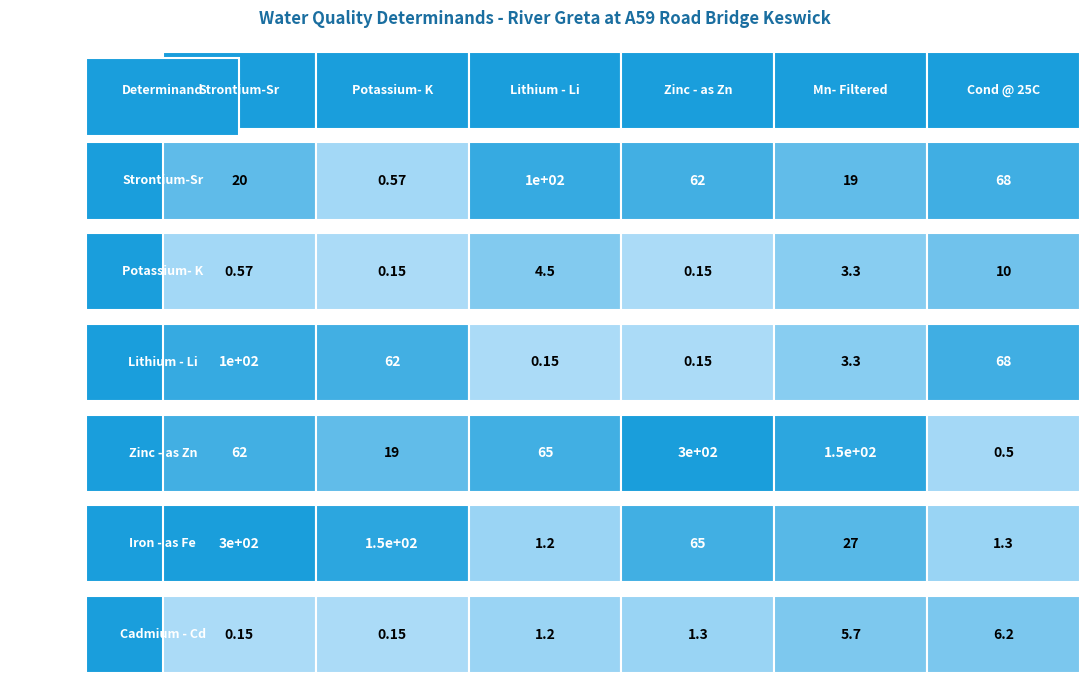

How many data points in Iron - as Fe are above 65?

3